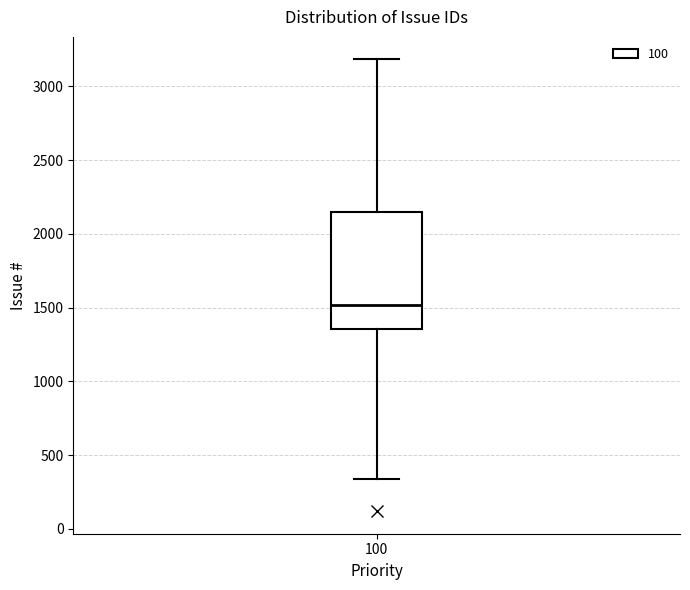

Read this box plot against the y-axis: the position of the median line, the range covered by the box, and the ends of both whiskers. The values are not printed on the chart, so give them approximately, as read against the axis.

median 1500, box 1350 to 2150, whiskers 350 to 3200